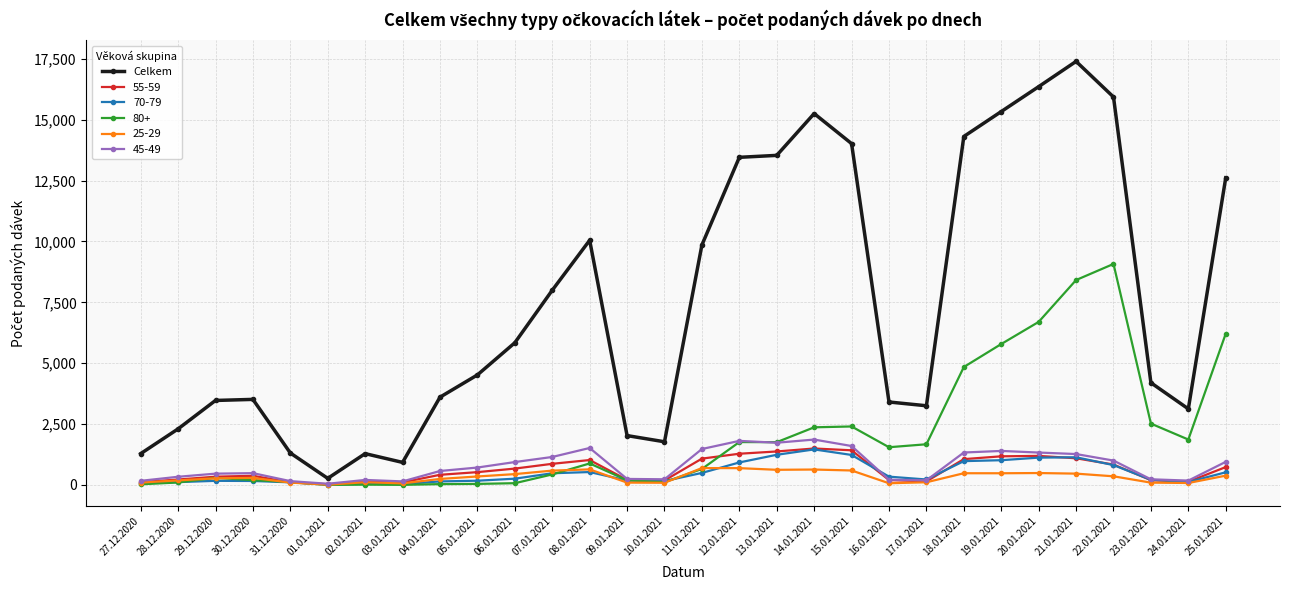

At which category does Celkem reach its first local valley?

01.01.2021